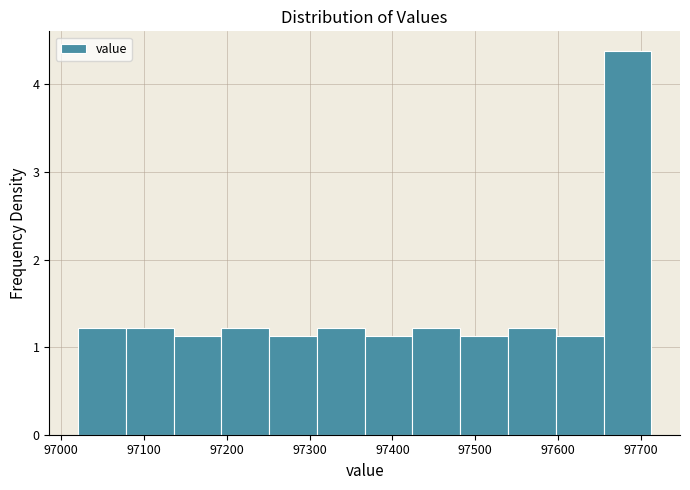

Which range on the x-axis has the tallest bar?

97650 to 97710